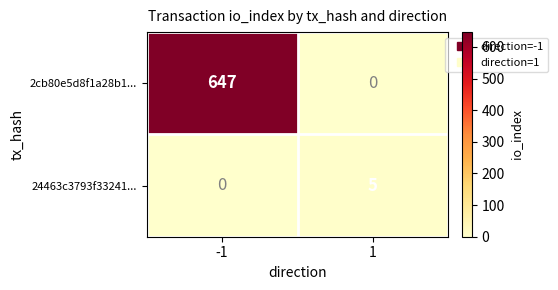

Reading right to left, what are all the values shown in this chart?

2cb80e5d8f1a28b1...: 1=0	-1=647
24463c3793f33241...: 1=5	-1=0